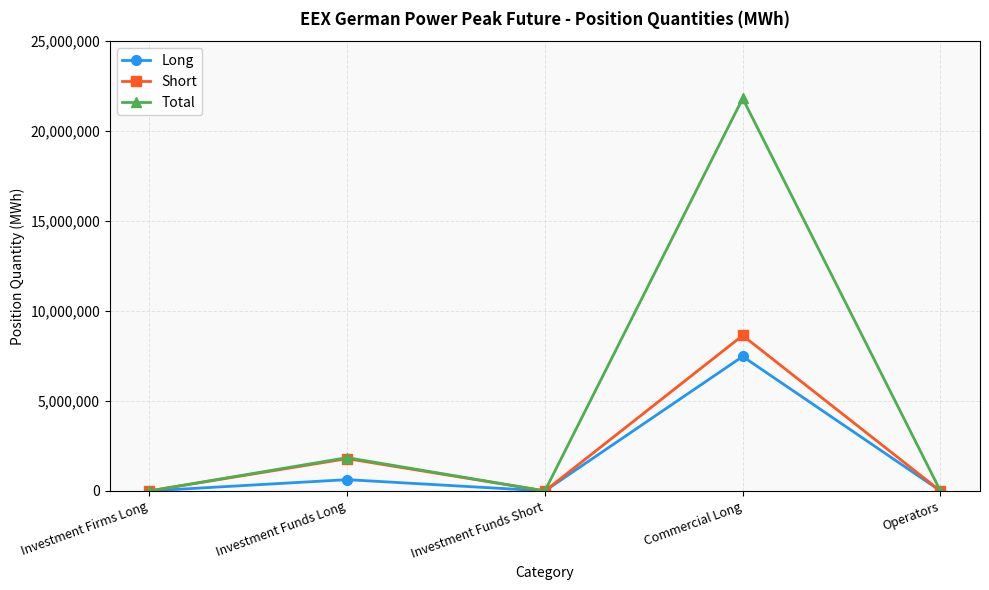

Is it true that Long equals 0 at Operators?

True